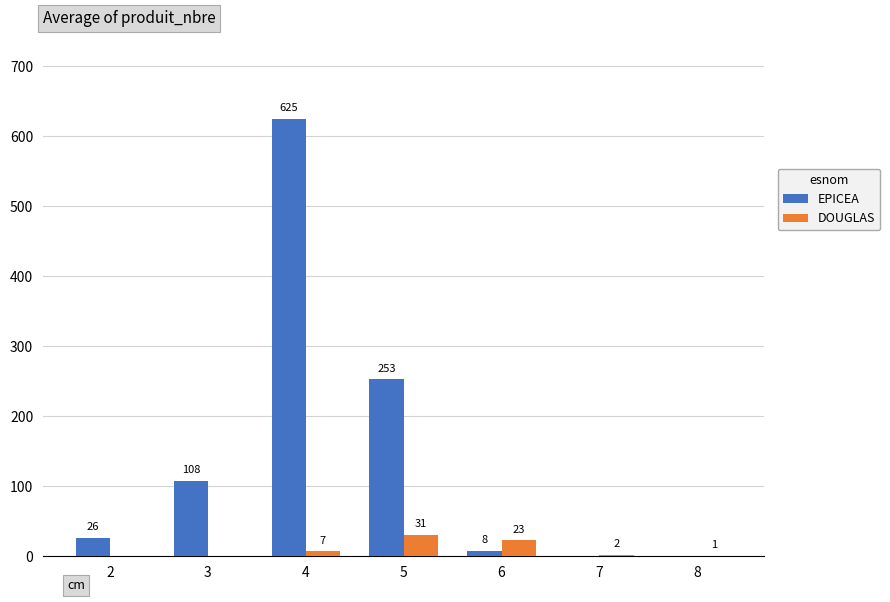

The EPICEA series shows 30 at 3. True or false?

False